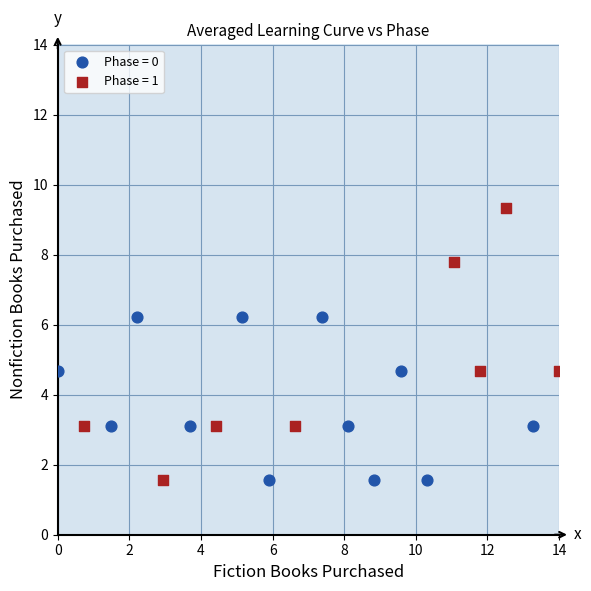

What are all the series names shown in the legend?

Phase = 0, Phase = 1